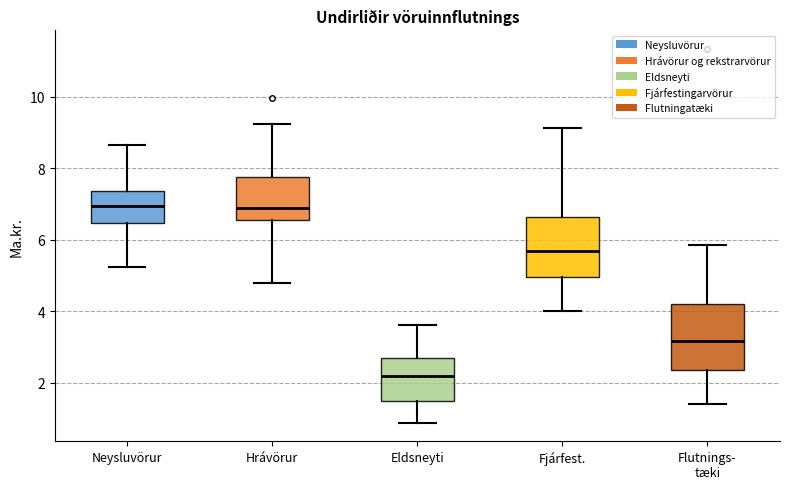

Reading left to right, transcribe this box plot: for each box, give where its median line is, the range the box spans, and where its two whiskers end, as read against the y-axis. The values are not printed on the chart, so give them approximately, as read against the axis.

Neysluvörur: median 7.0, box 6.4 to 7.4, whiskers 5.2 to 8.6
Hrávörur: median 7.0, box 6.6 to 7.8, whiskers 4.8 to 9.2
Eldsneyti: median 2.2, box 1.4 to 2.8, whiskers 0.8 to 3.6
Fjárfest.: median 5.6, box 5.0 to 6.6, whiskers 4.0 to 9.2
Flutnings- tæki: median 3.2, box 2.4 to 4.2, whiskers 1.4 to 5.8